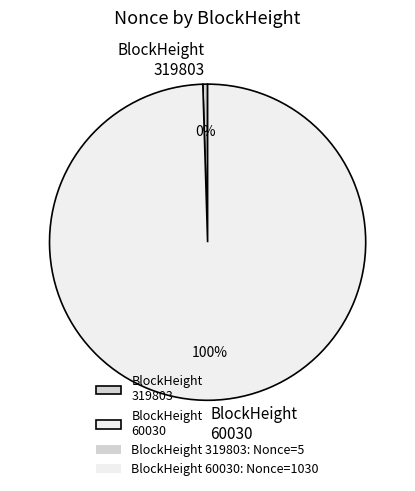

How many slices are in this pie chart?

2